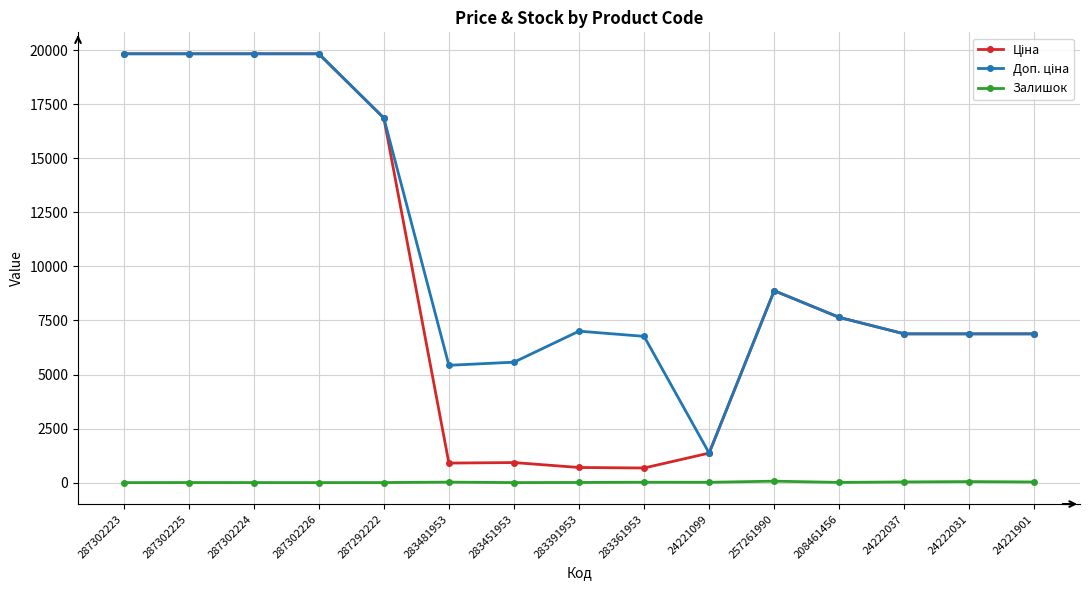

The Залишок series shows 68.0 at 257261990. True or false?

True